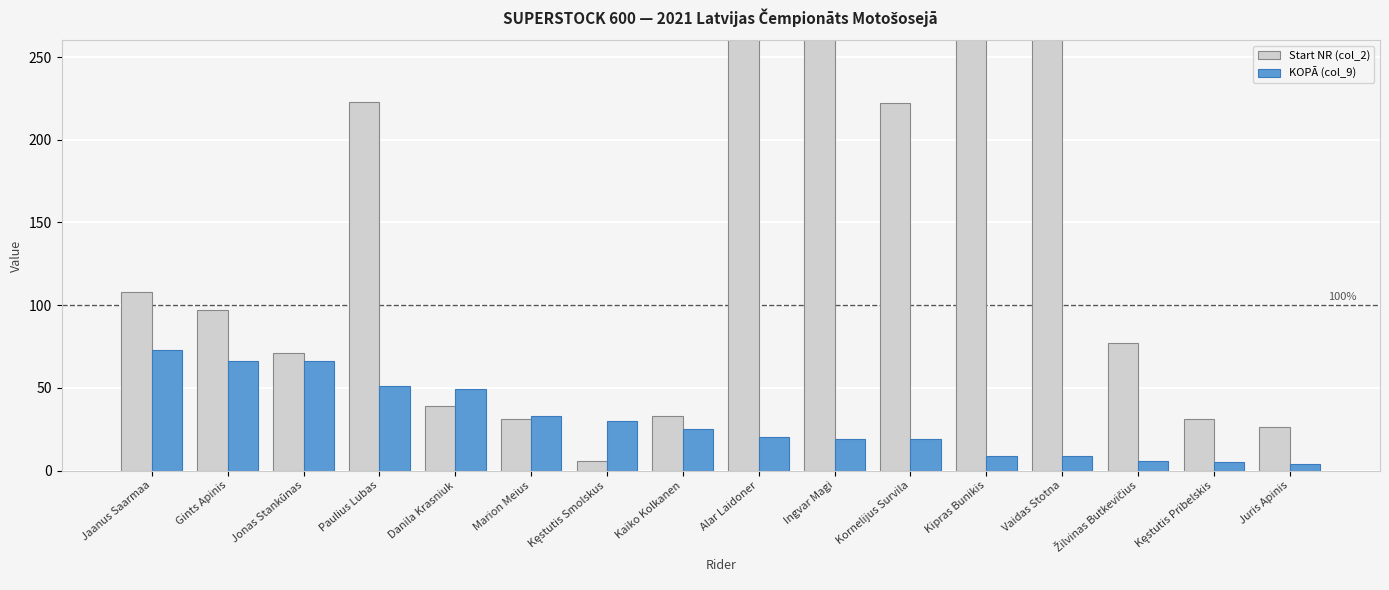

Which series has the widest spread of values?

Start NR (col_2)